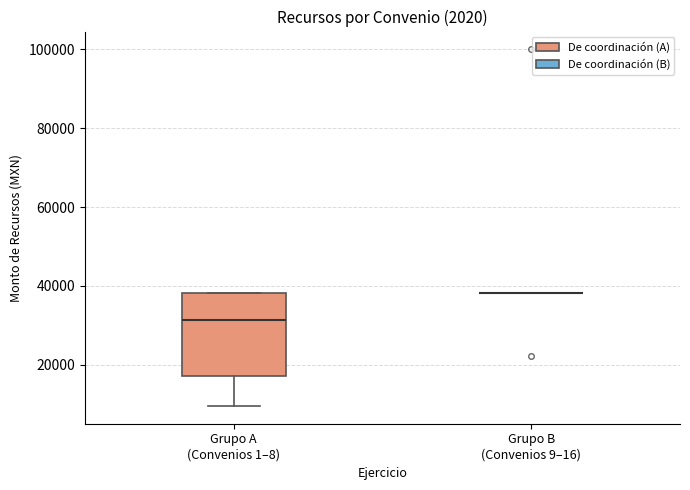

Reading left to right, read every box against the y-axis: the position of its median line, the range the box covers, and the ends of its whiskers. The values are not printed on the chart, so give them approximately, as read against the axis.

Grupo A (Convenios 1–8): median 32000, box 18000 to 38000, whiskers 10000 to 38000
Grupo B (Convenios 9–16): box collapsed to a line at 38000, whiskers 38000 to 38000